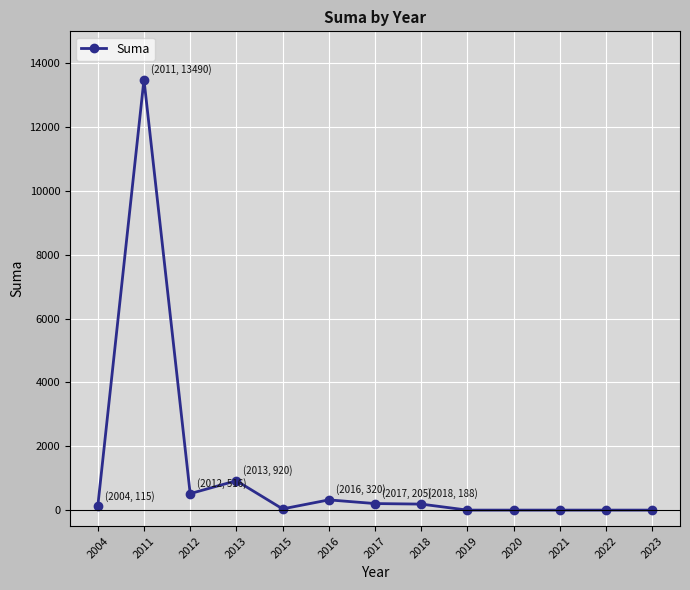

What is the value of the 3rd point from the left?

516.1